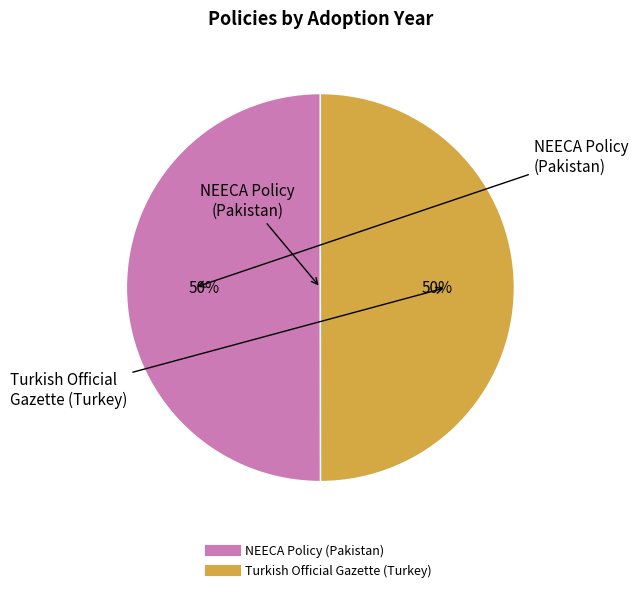

To the nearest percent, what is the average slice percentage?

50%